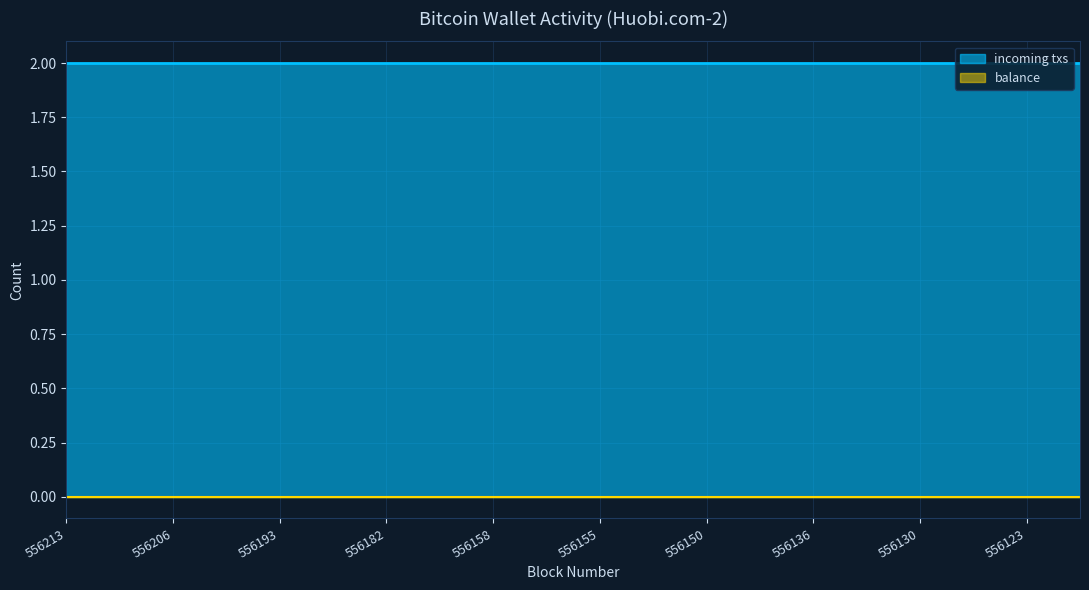

Reading right to left, what are all the values shown in this chart?

incoming txs: 556119=2	556123=2	556130=2	556130=2	556131=2	556136=2	556147=2	556150=2	556153=2	556155=2	556157=2	556158=2	556165=2	556182=2	556187=2	556193=2	556197=2	556206=2	556211=2	556213=2
balance: 556119=0	556123=0	556130=0	556130=0	556131=0	556136=0	556147=0	556150=0	556153=0	556155=0	556157=0	556158=0	556165=0	556182=0	556187=0	556193=0	556197=0	556206=0	556211=0	556213=0